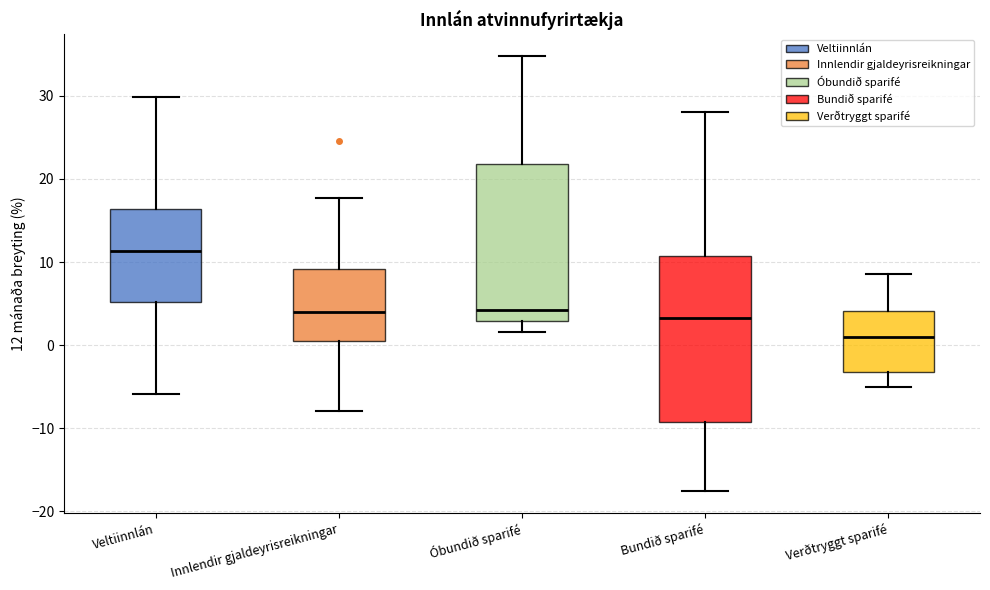

Reading left to right, read every box against the y-axis: the position of its median line, the range the box covers, and the ends of its whiskers. The values are not printed on the chart, so give them approximately, as read against the axis.

Veltiinnlán: median 11, box 5 to 16, whiskers -6 to 30
Innlendir gjaldeyrisreikningar: median 4, box 0 to 9, whiskers -8 to 18
Óbundið sparifé: median 4, box 3 to 22, whiskers 2 to 35
Bundið sparifé: median 3, box -9 to 11, whiskers -18 to 28
Verðtryggt sparifé: median 1, box -3 to 4, whiskers -5 to 9